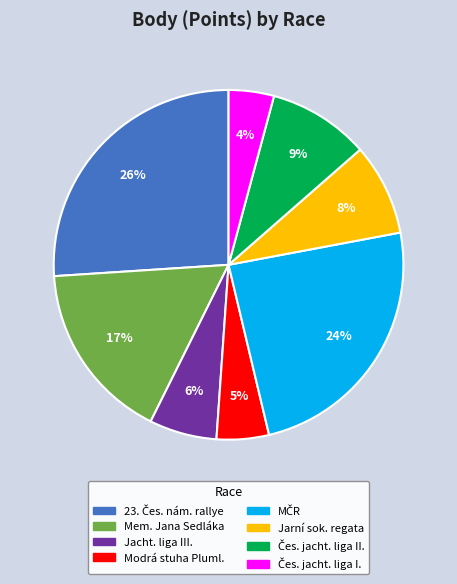

To the nearest percent, what is the average slice percentage?

12%